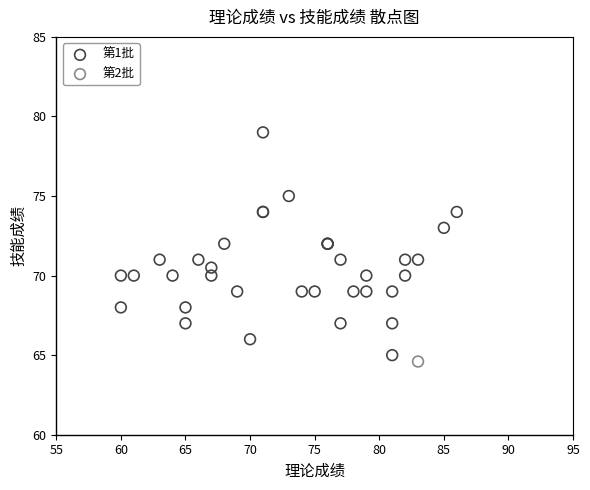

What are all the series names shown in the legend?

第1批, 第2批